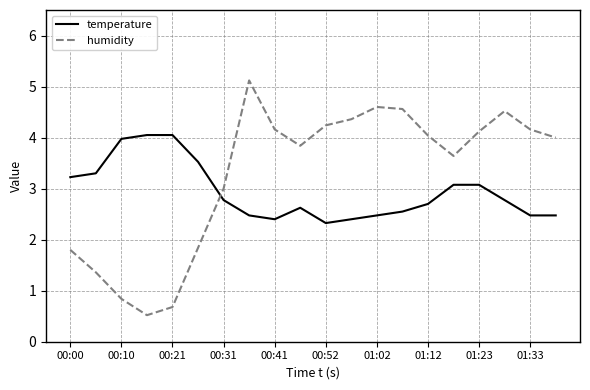

Which series has the largest total across all categories?

humidity